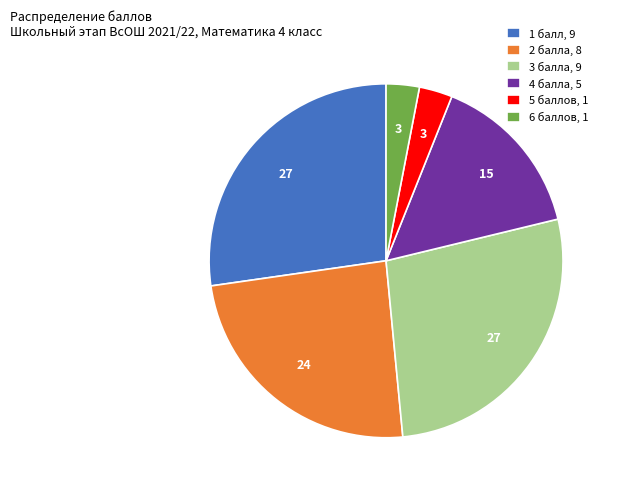

True or false: 2 accounts for 38% of the total.

False